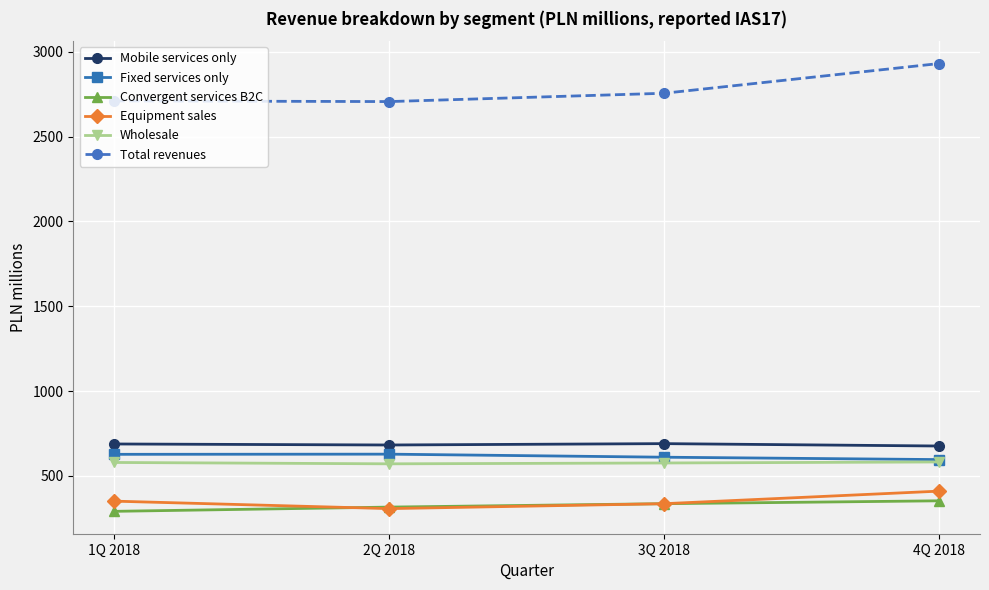

In Fixed services only, how many points are higher than both neighbors (excluding endpoints)?

1